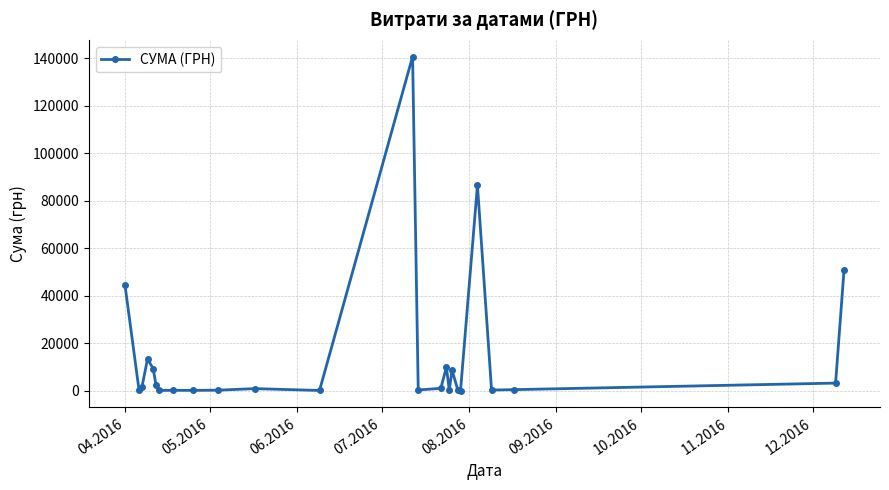

True or false: the data has more than 0 interior local peaks.

True